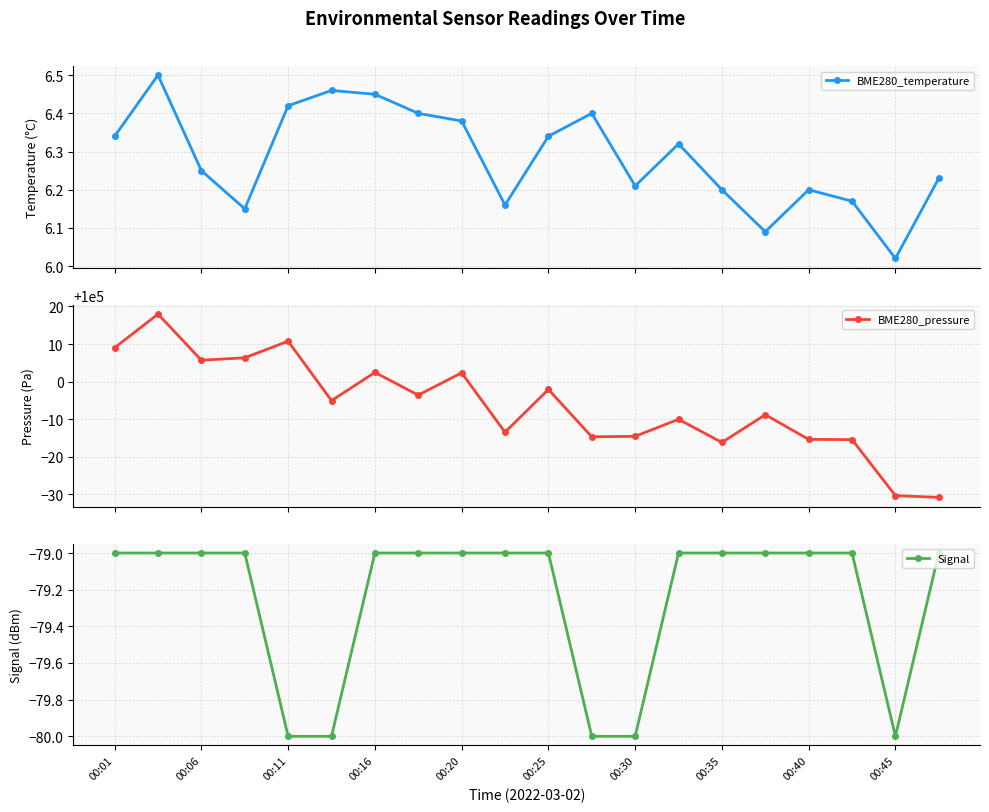

What is the sum of all Signal values?

-1585